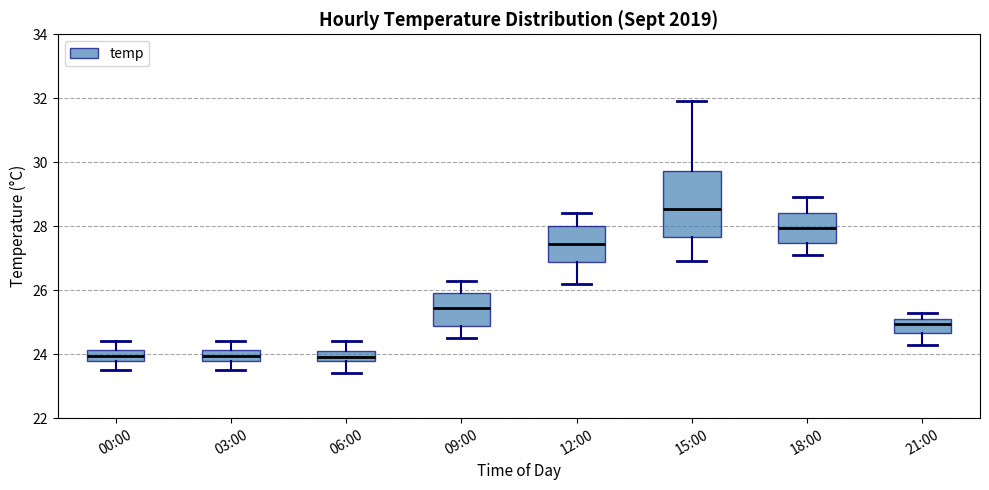

Reading left to right, transcribe this box plot: for each box, give where its median line is, the range the box spans, and where its two whiskers end, as read against the y-axis. The values are not printed on the chart, so give them approximately, as read against the axis.

00:00: median 24.0, box 23.8 to 24.2, whiskers 23.6 to 24.4
03:00: median 24.0, box 23.8 to 24.2, whiskers 23.6 to 24.4
06:00: median 24.0, box 23.8 to 24.2, whiskers 23.4 to 24.4
09:00: median 25.4, box 24.8 to 26.0, whiskers 24.6 to 26.4
12:00: median 27.4, box 26.8 to 28.0, whiskers 26.2 to 28.4
15:00: median 28.6, box 27.6 to 29.8, whiskers 27.0 to 32.0
18:00: median 28.0, box 27.4 to 28.4, whiskers 27.2 to 29.0
21:00: median 25.0, box 24.6 to 25.2, whiskers 24.4 to 25.4